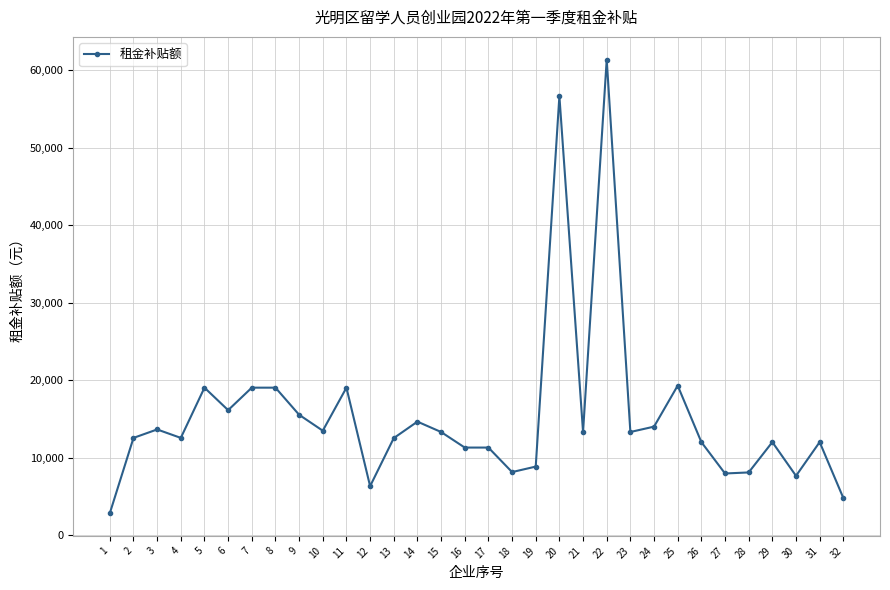

The chart shows a value of 56664.7 at 20. True or false?

True